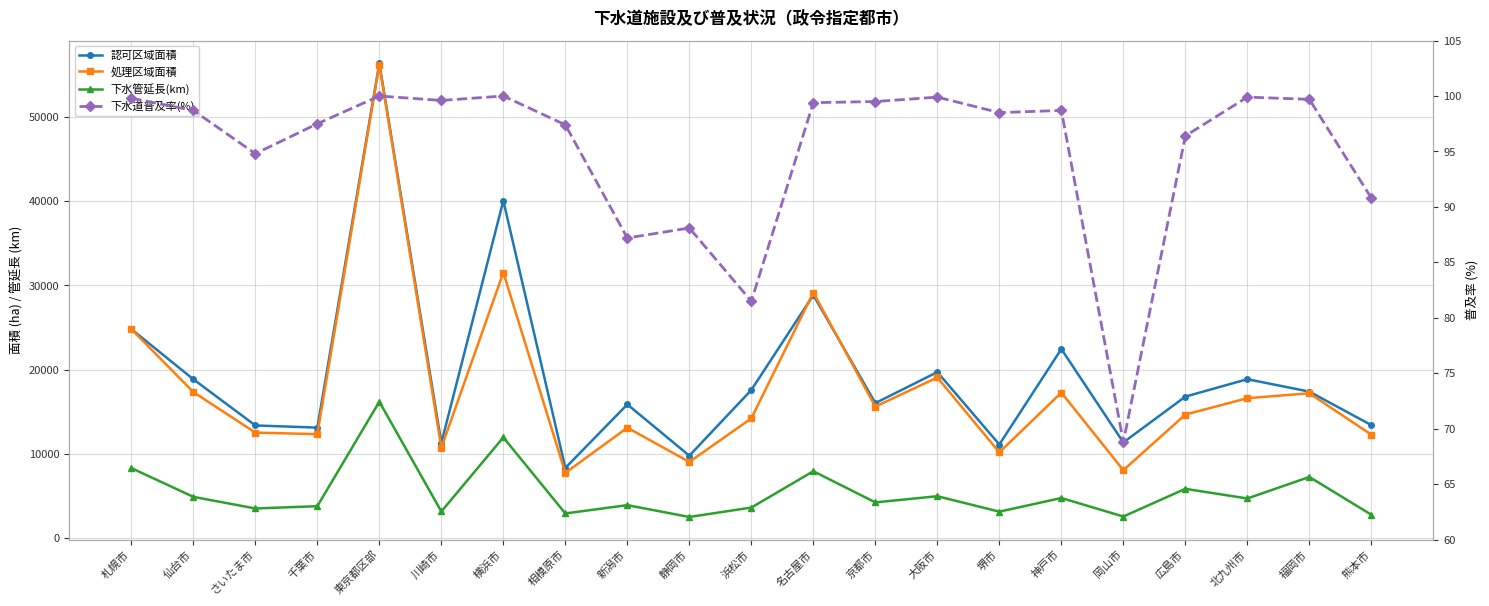

How many values in the 処理区域面積 series exceed 14671?

10